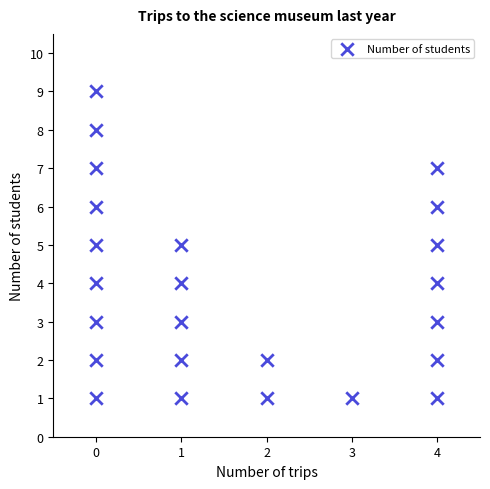

What is the range of X values (max minus min)?

4